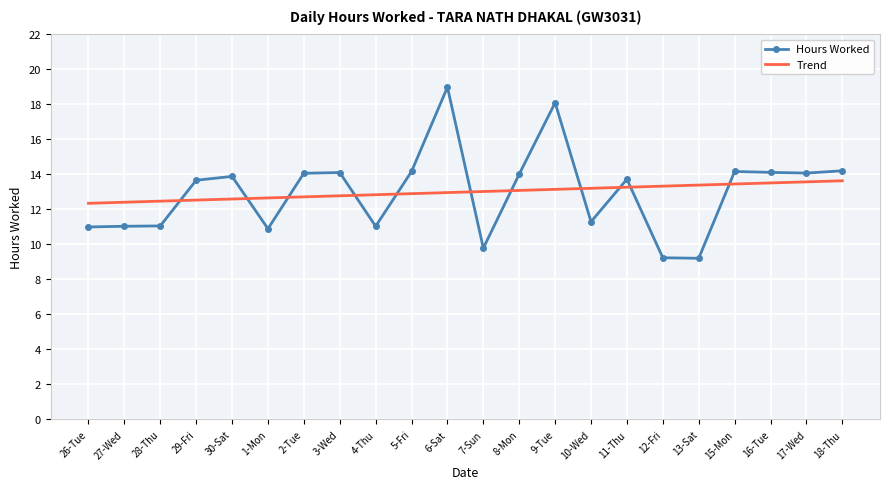

What is the total value across all series at 2-Tue?

26.8